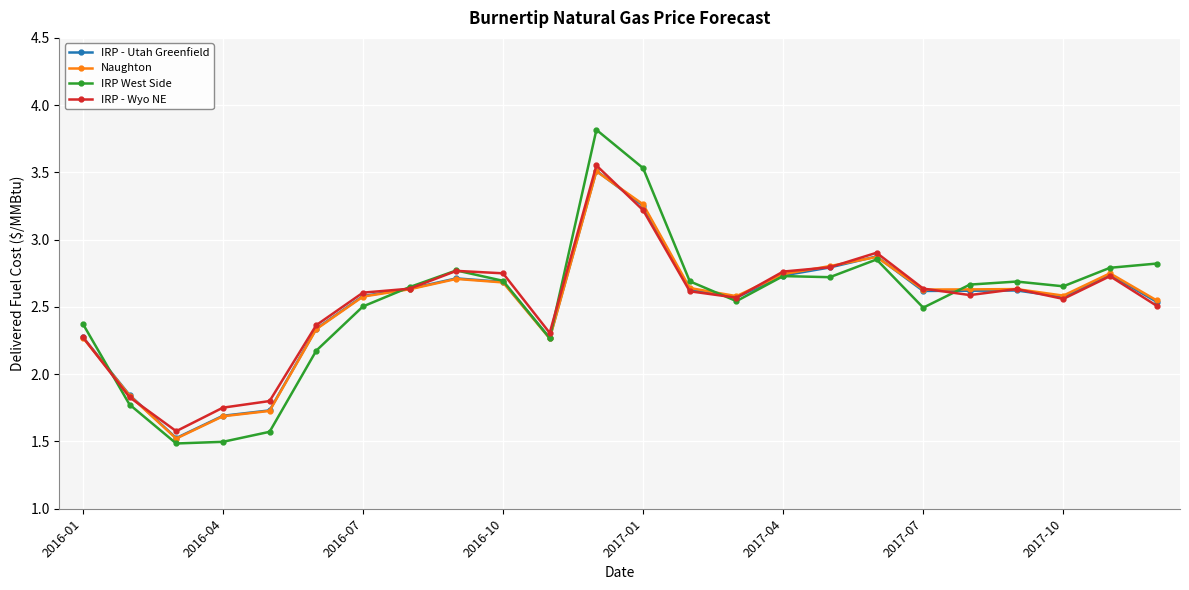

Which series has the widest spread of values?

IRP West Side